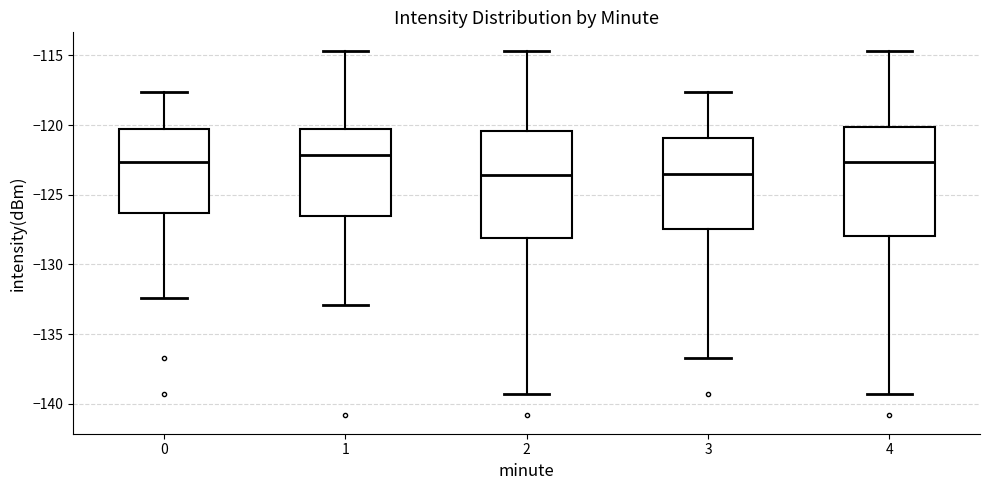

Reading left to right, read every box against the y-axis: the position of its median line, the range the box covers, and the ends of its whiskers. The values are not printed on the chart, so give them approximately, as read against the axis.

0: median -122.5, box -126.5 to -120.5, whiskers -132.5 to -117.5
1: median -122.0, box -126.5 to -120.5, whiskers -133.0 to -114.5
2: median -123.5, box -128.0 to -120.5, whiskers -139.5 to -114.5
3: median -123.5, box -127.5 to -121.0, whiskers -136.5 to -117.5
4: median -122.5, box -128.0 to -120.0, whiskers -139.5 to -114.5